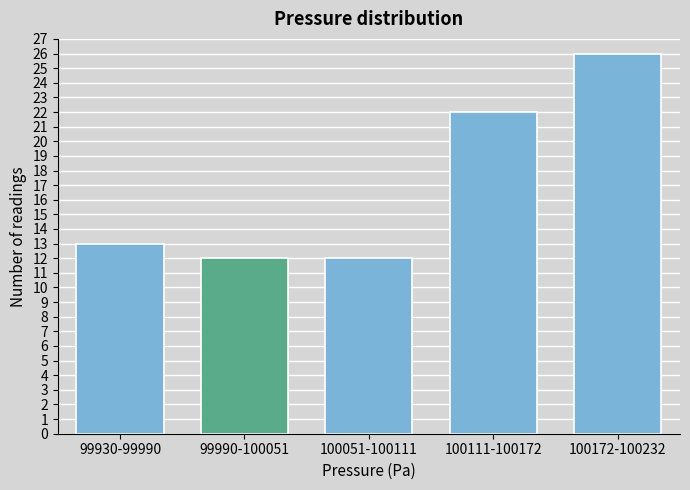

Reading right to left, extract all data points from this chart.

26	22	12	12	13